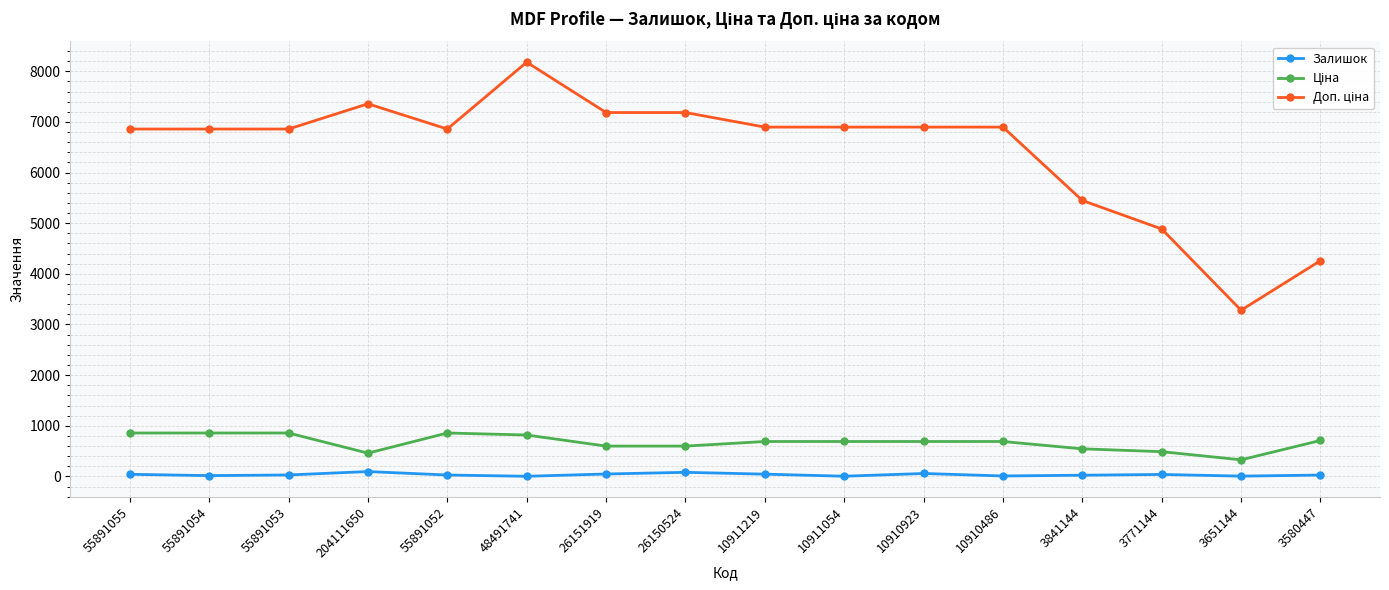

What is the label of the 10th point from the left?

10911054